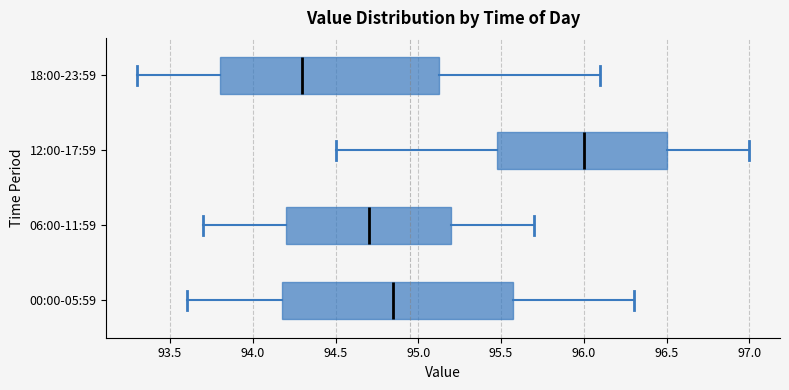

Where is the right edge of the box for 06:00-11:59 on the x-axis? The values are not printed on the chart, so give them approximately, as read against the axis.

95.20